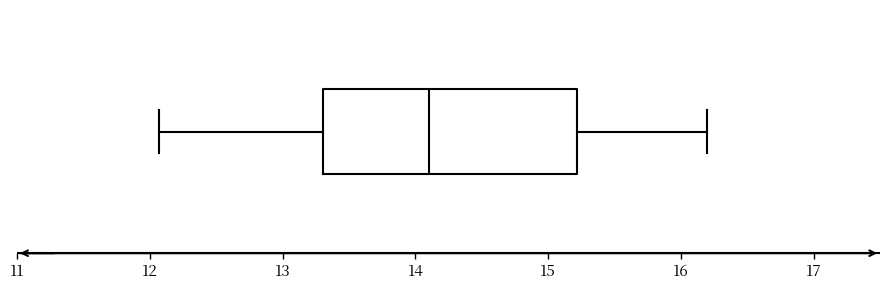

Read this box plot against the x-axis: the position of the median line, the range covered by the box, and the ends of both whiskers. The values are not printed on the chart, so give them approximately, as read against the axis.

median 14.1, box 13.3 to 15.2, whiskers 12.1 to 16.2